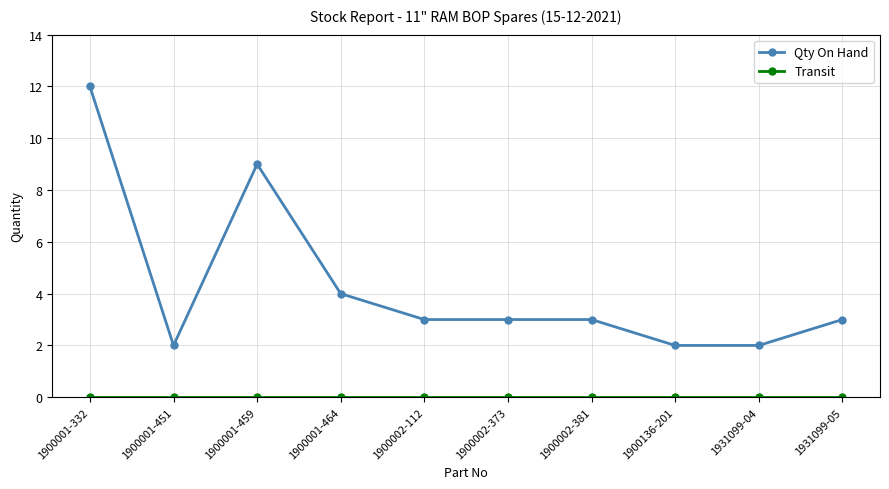

Where is the first local maximum for Qty On Hand?

1900001-459